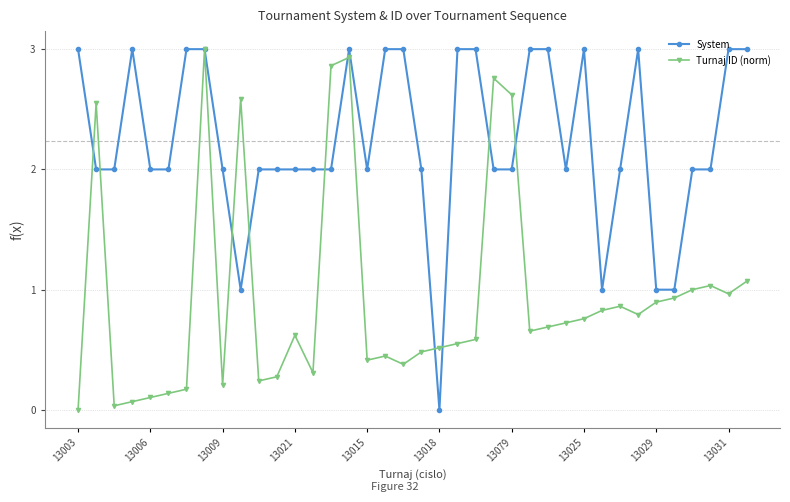

Rank the series by their average value, from lowest to highest.

Turnaj ID (norm), System